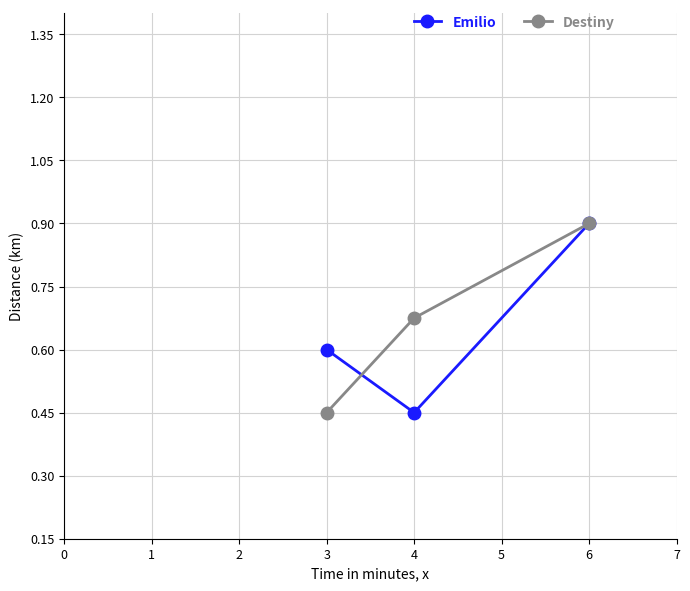

Rank the categories by Destiny value from highest to lowest.

6, 4, 3